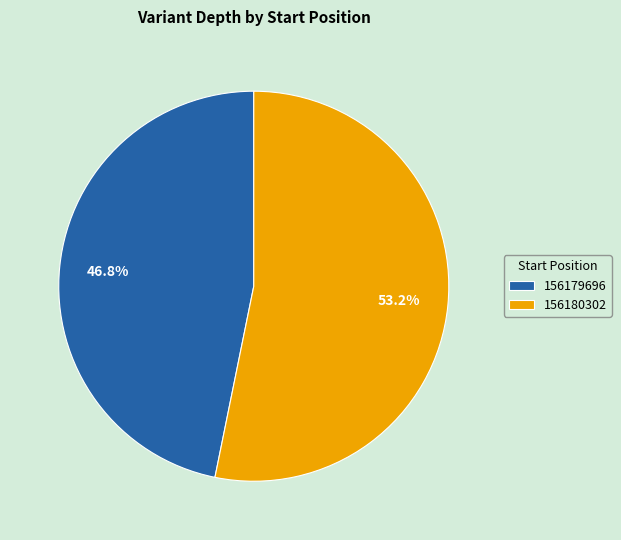

What is the smallest slice in the pie chart?

156179696